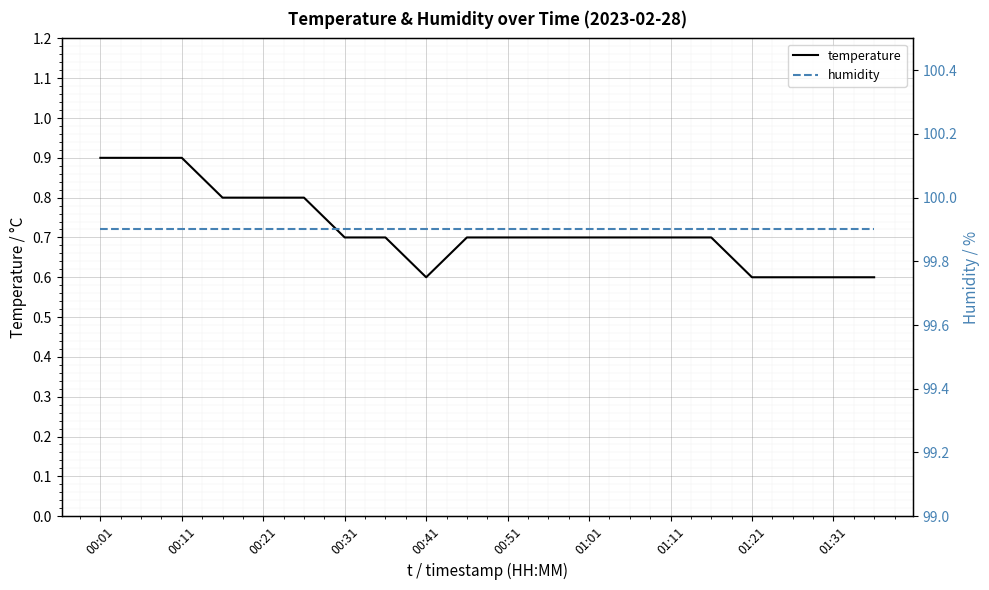

True or false: humidity has more than 2 points higher than both neighbors.

False